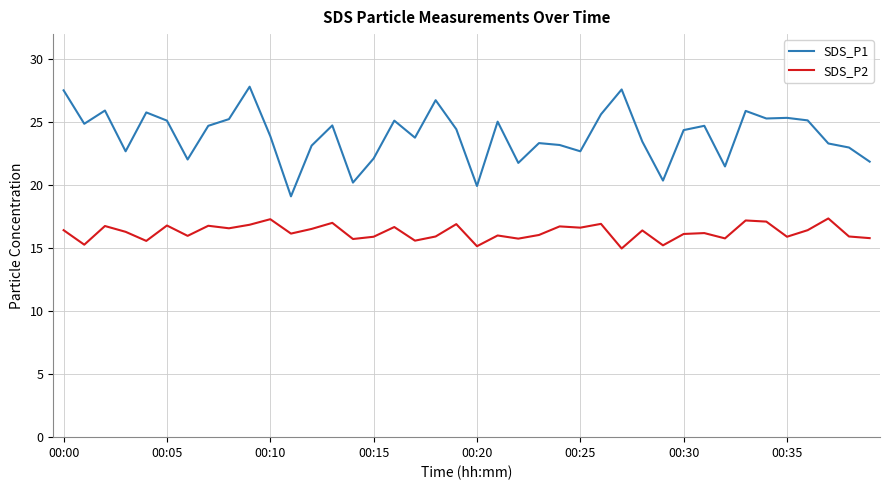

What is the highest value of the SDS_P1 series?

27.8